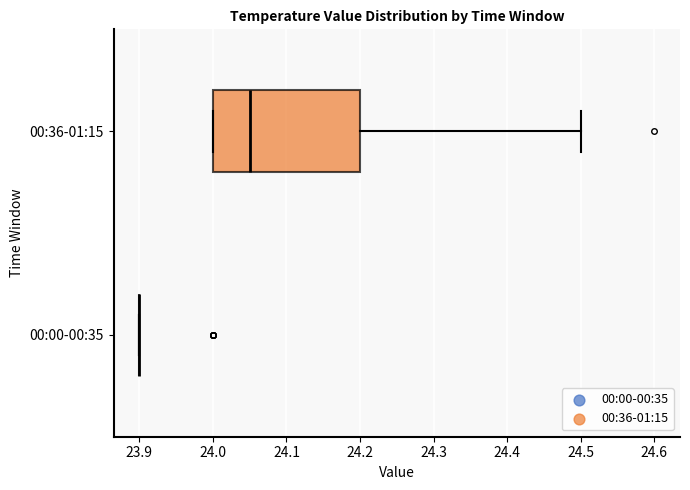

Comparing the boxes themselves (not the whiskers), which one is the widest?

00:36-01:15